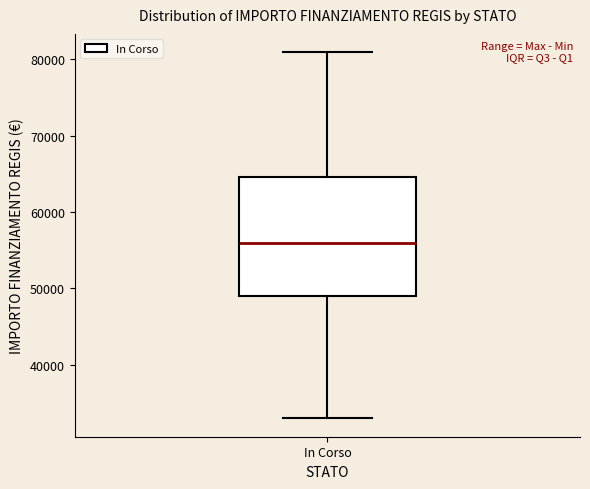

Read this box plot against the y-axis: the position of the median line, the range covered by the box, and the ends of both whiskers. The values are not printed on the chart, so give them approximately, as read against the axis.

median 56000, box 49000 to 65000, whiskers 33000 to 81000